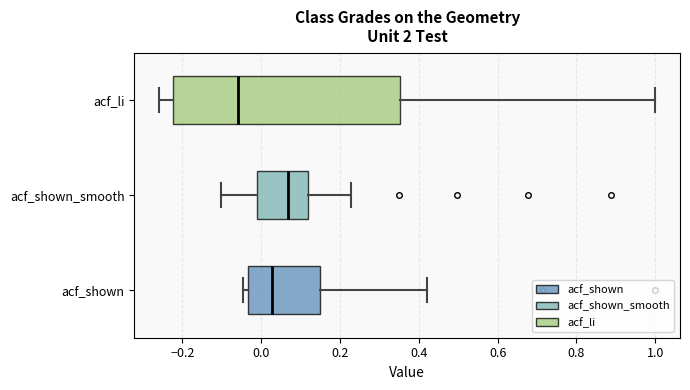

Comparing the boxes themselves (not the whiskers), which one is the widest?

acf_li